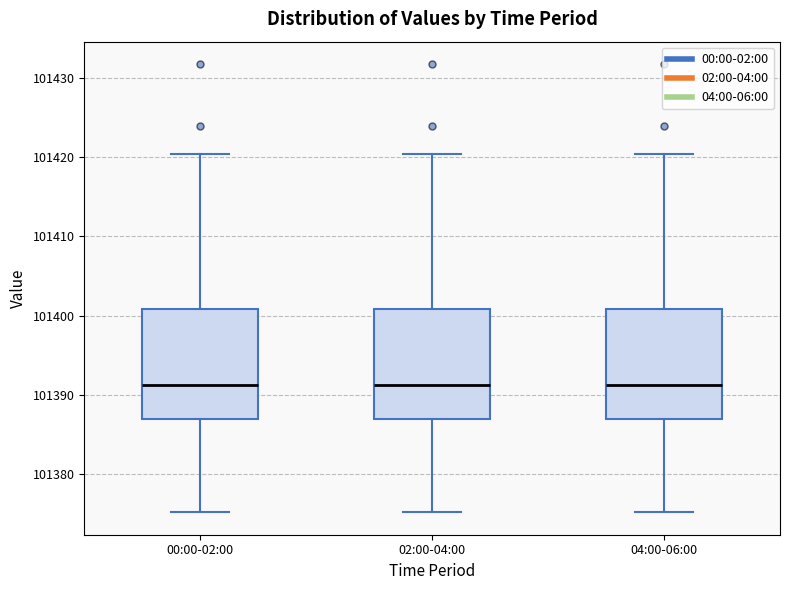

Reading left to right, read every box against the y-axis: the position of its median line, the range the box covers, and the ends of its whiskers. The values are not printed on the chart, so give them approximately, as read against the axis.

00:00-02:00: median 101391, box 101387 to 101401, whiskers 101375 to 101420
02:00-04:00: median 101391, box 101387 to 101401, whiskers 101375 to 101420
04:00-06:00: median 101391, box 101387 to 101401, whiskers 101375 to 101420